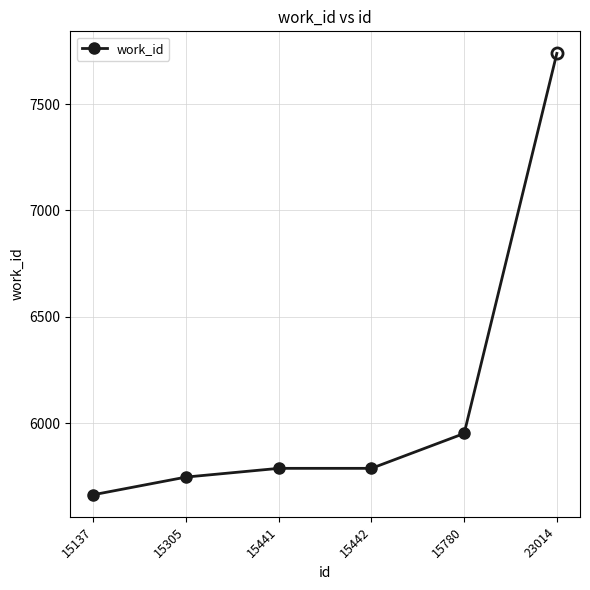

What is the approximate value at 15305, to the nearest 5?

5745